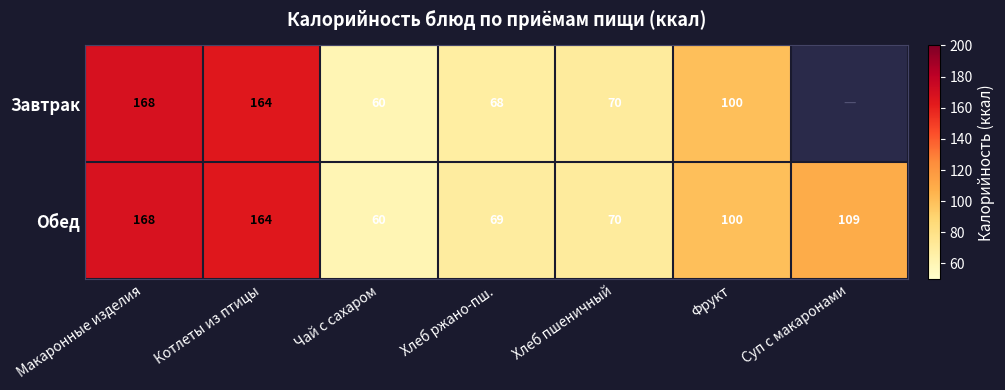

What is the minimum value for Обед?

60.0